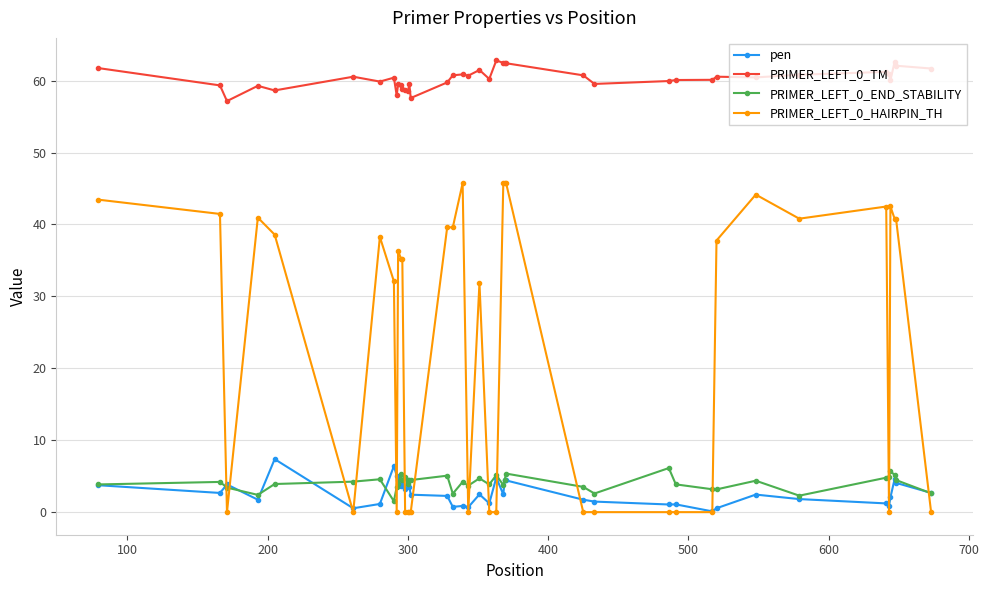

What is the maximum value for pen?

7.4